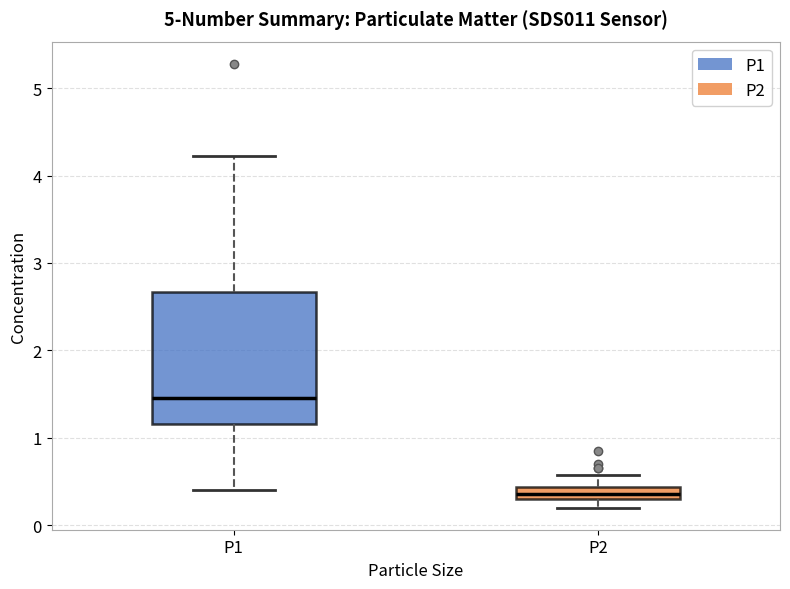

Where is the lower edge of the box for P1 on the y-axis? The values are not printed on the chart, so give them approximately, as read against the axis.

1.2